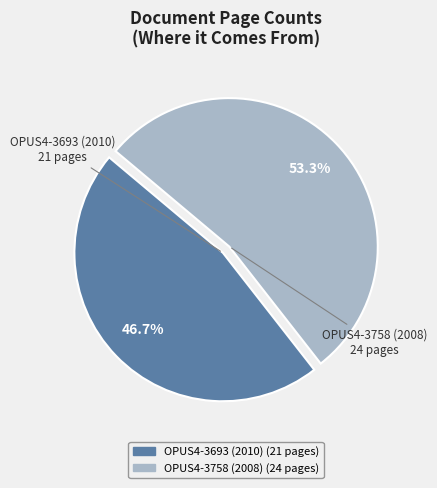

To the nearest percent, what portion does OPUS4-3693 (2010) represent?

47%